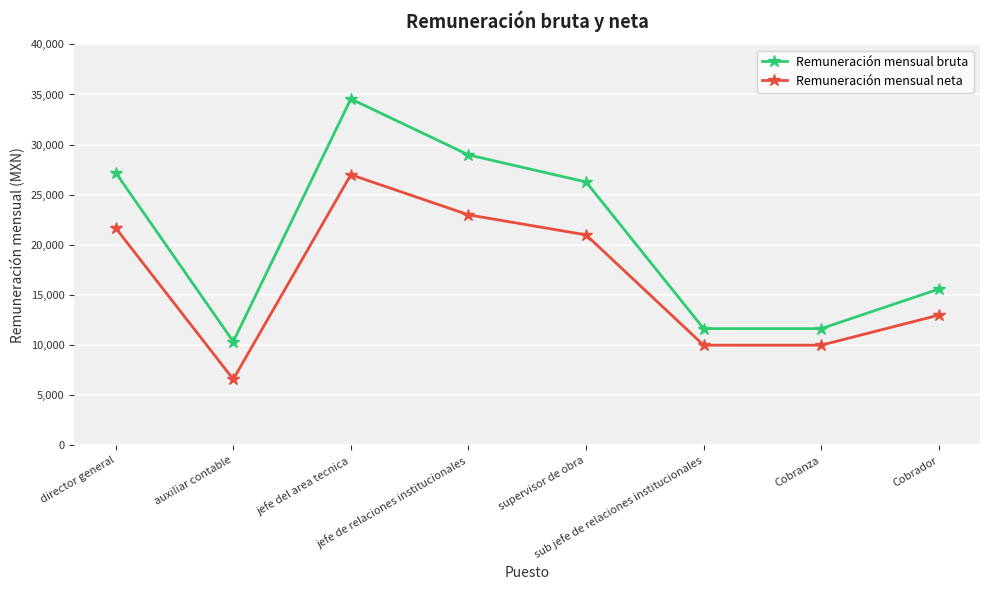

Is it true that Remuneración mensual neta equals 27001.6 at jefe del area tecnica?

True